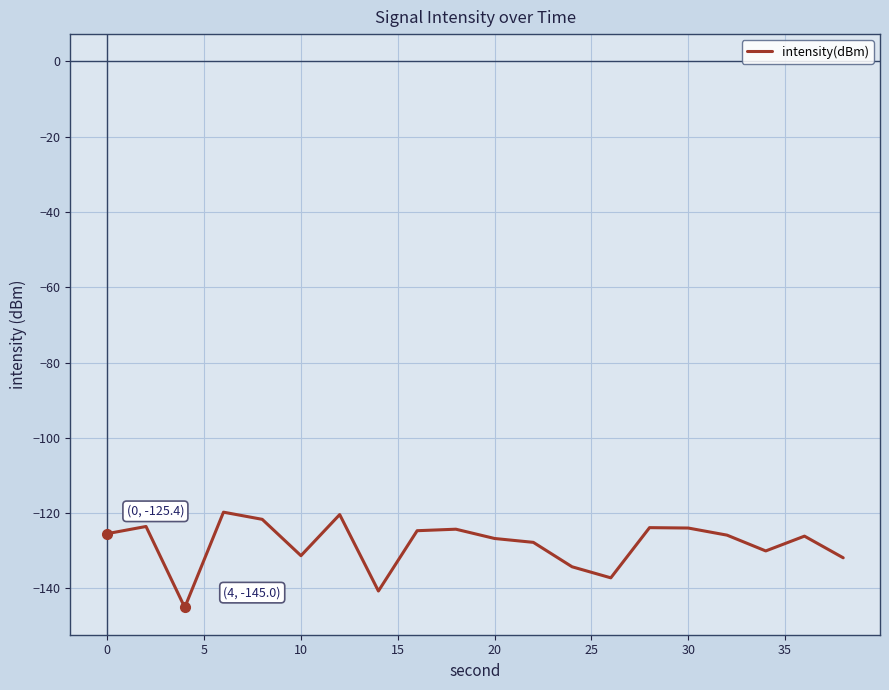

What is the difference between the maximum and minimum values?

25.3